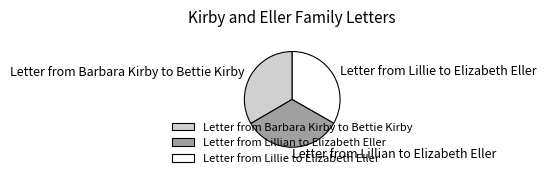

What is the ratio of the value at Letter from Lillian to Elizabeth Eller to the value at Letter from Lillie to Elizabeth Eller?

1.0